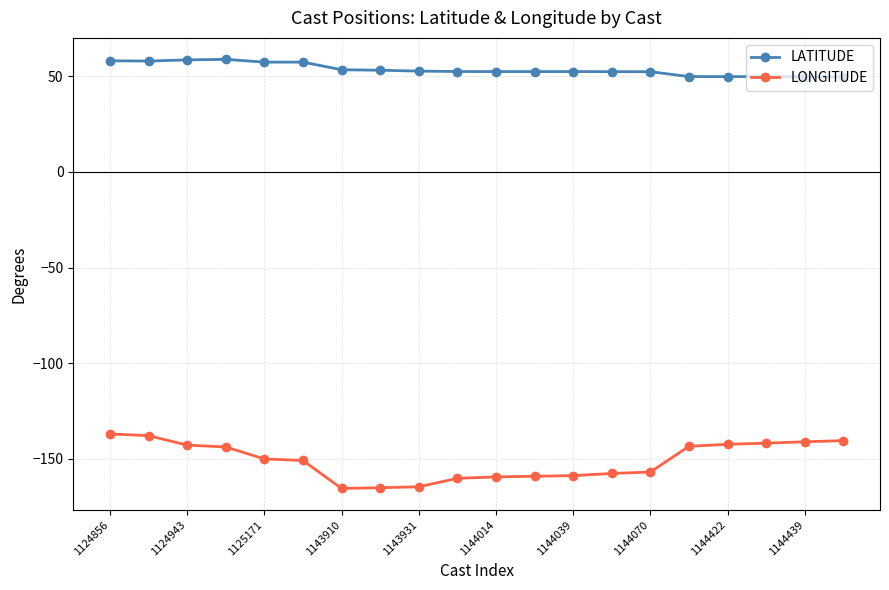

True or false: LONGITUDE and LATITUDE intersect in this chart.

False